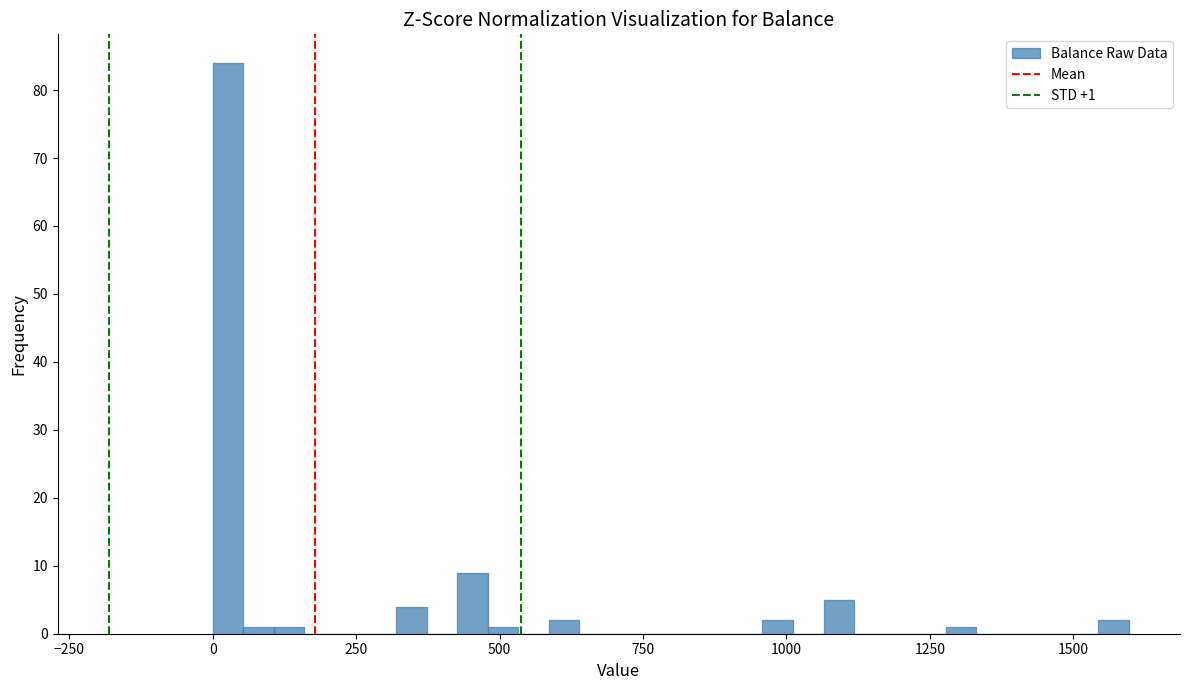

Read against the x-axis, roughly where is the centre of the tallest bar?

50